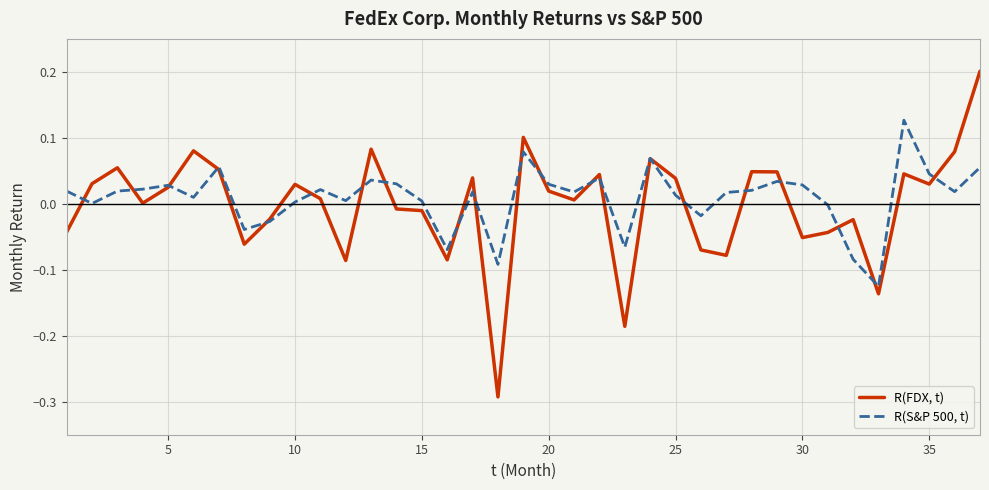

Rank the series by their average value, from highest to lowest.

R(S&P 500, t), R(FDX, t)